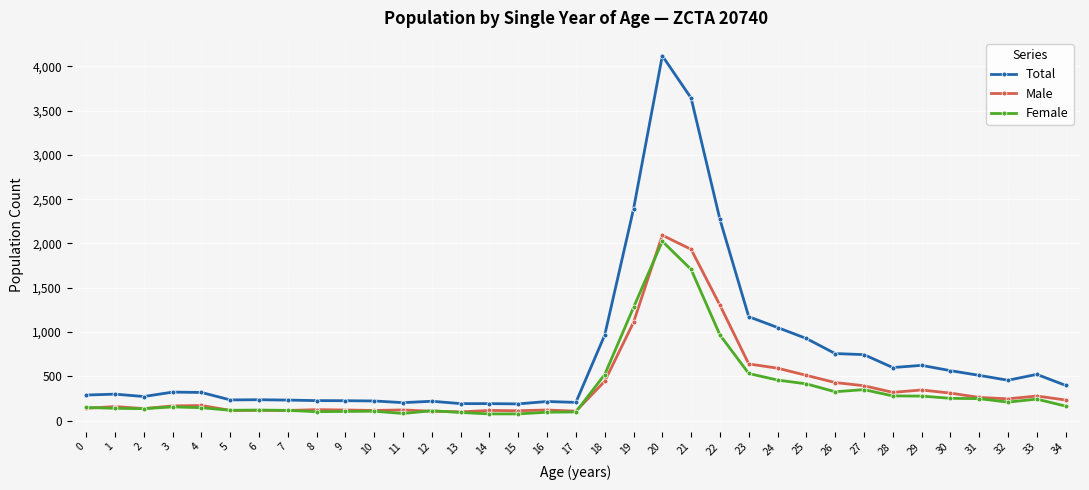

What is the average value of the Male series?

392